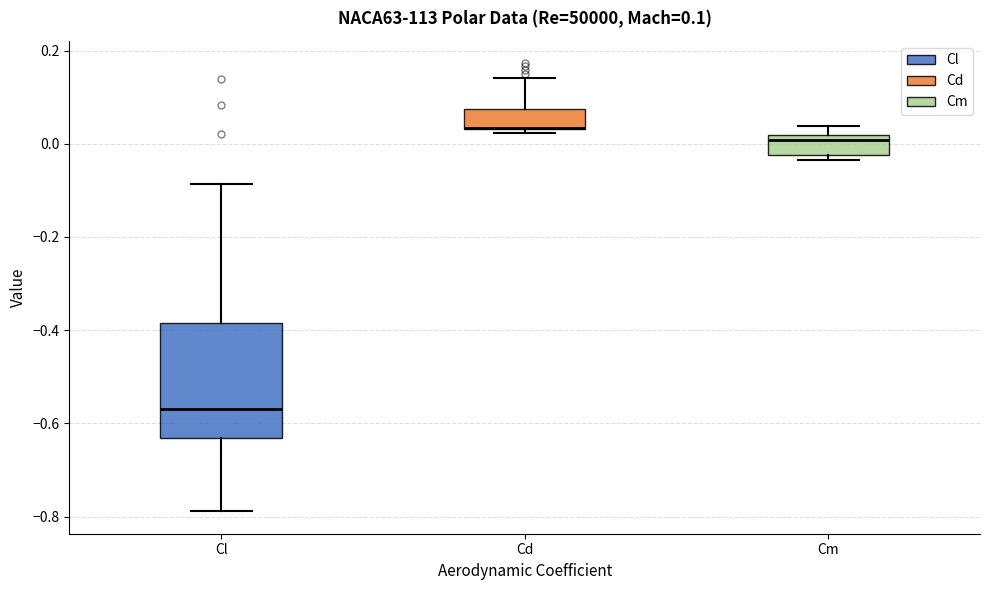

Comparing the boxes themselves (not the whiskers), which one is the tallest?

Cl